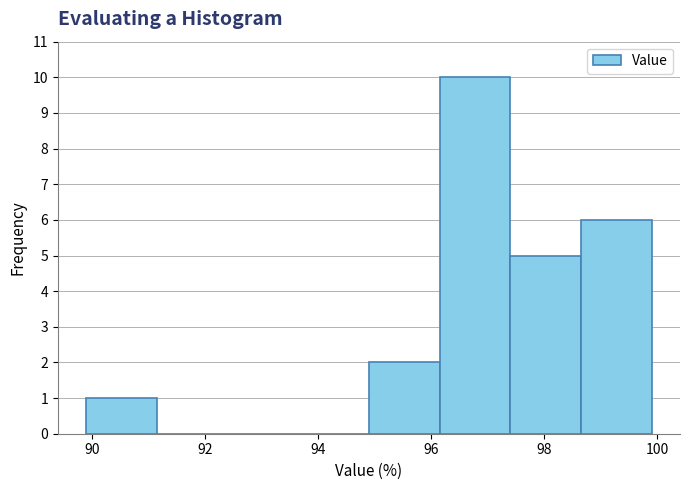

Reading left to right, list every bar in this chart as the range it spans on the x-axis followed by its height. Neither the bar edges nor the heights are printed on the chart, so give them approximately, as read against the axes.

89.90 to 91.15: 1
91.15 to 92.40: 0
92.40 to 93.65: 0
93.65 to 94.90: 0
94.90 to 96.15: 2
96.15 to 97.40: 10
97.40 to 98.65: 5
98.65 to 99.90: 6